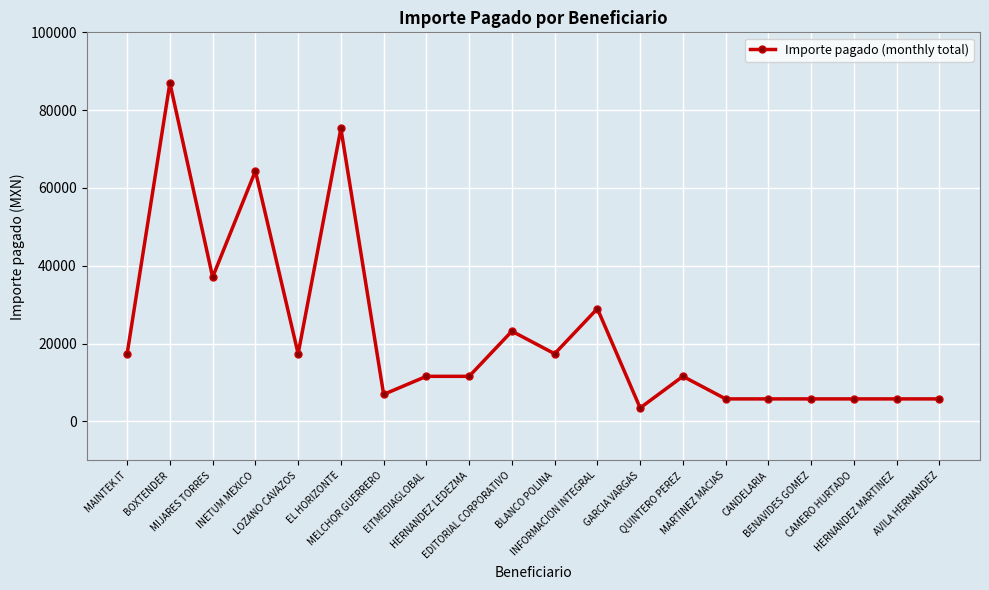

What is the label of the 12th point from the right?

HERNANDEZ LEDEZMA